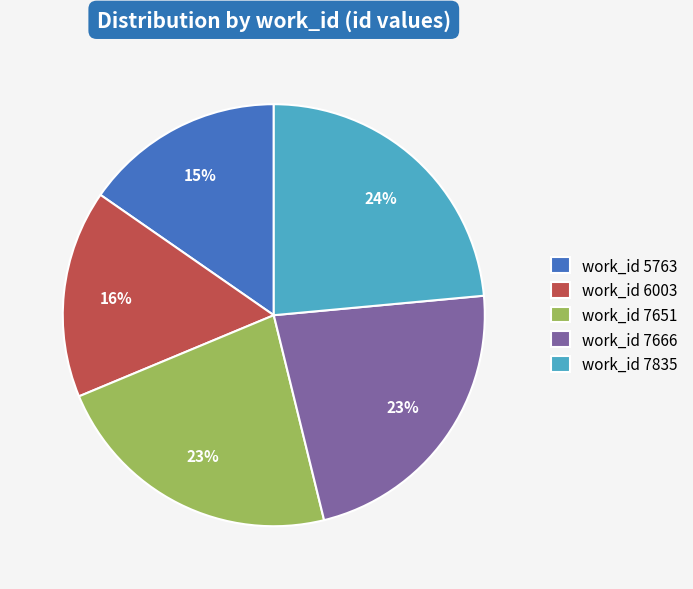

What percentage is the work_id 6003 slice, to the nearest percent?

16%